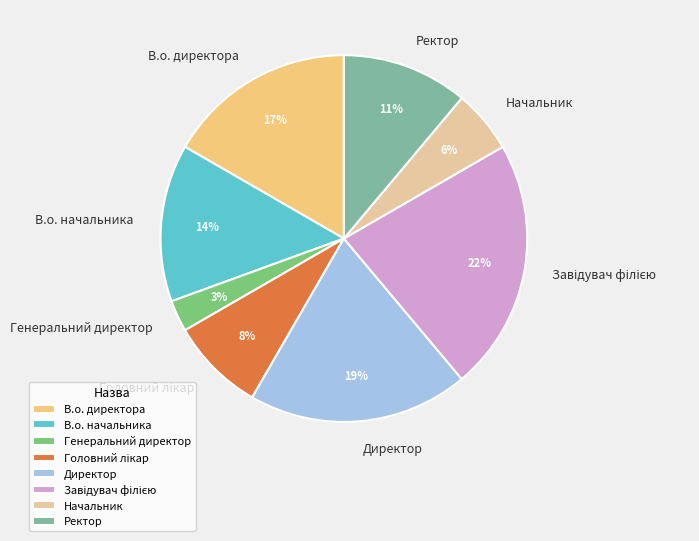

To the nearest percent, what percentage of the pie is Генеральний директор?

3%